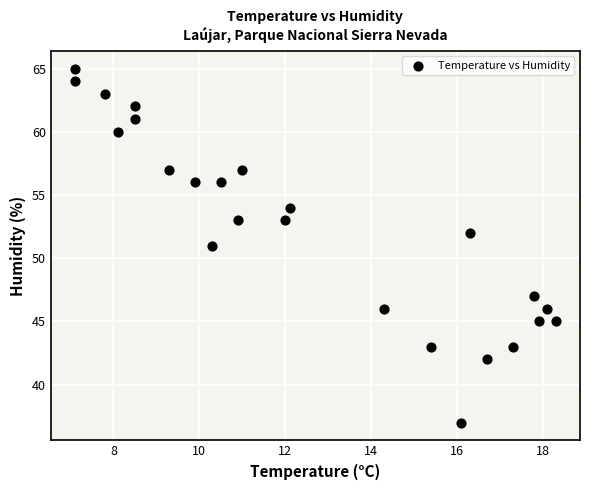

What is the range of Y values (max minus min)?

28